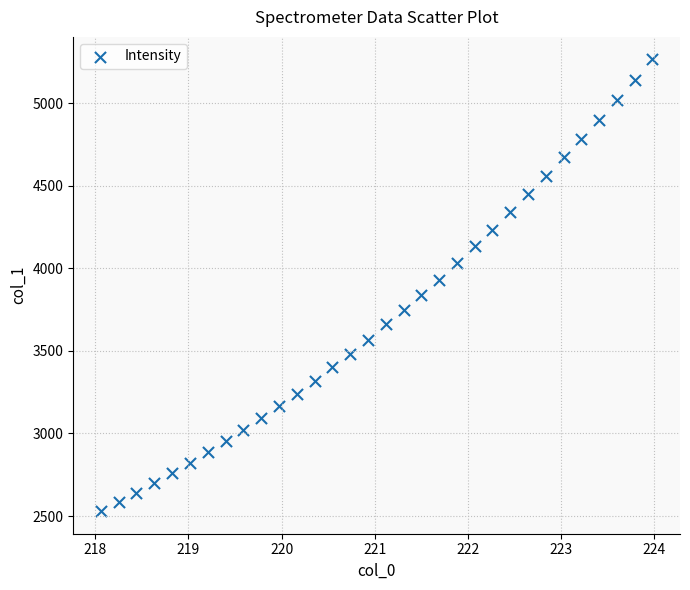

What is the range of X values (max minus min)?

5.9